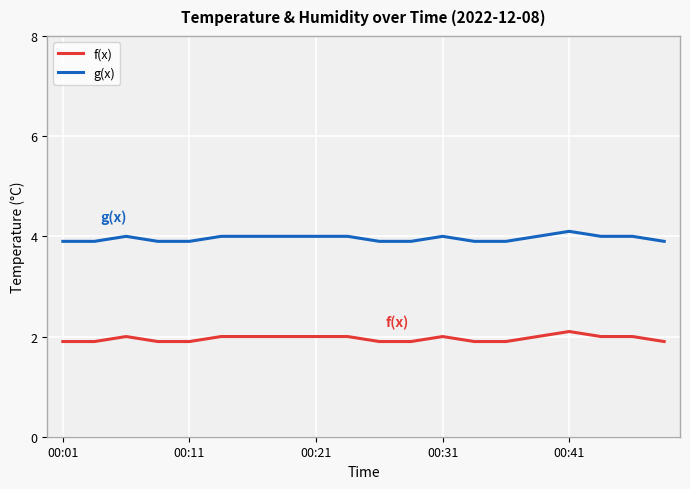

True or false: g(x) and f(x) intersect in this chart.

False